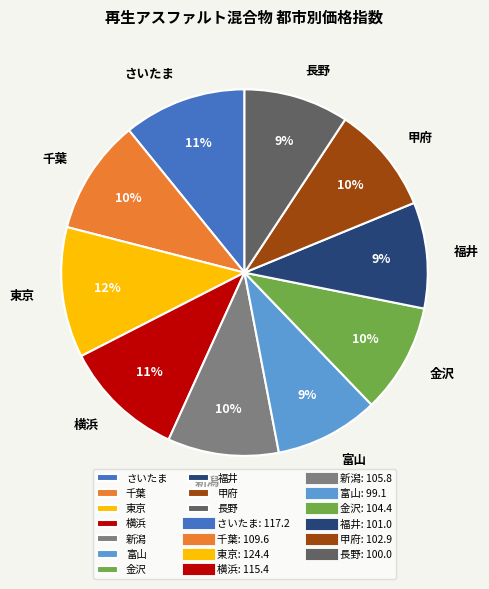

How many segments does this pie chart have?

10